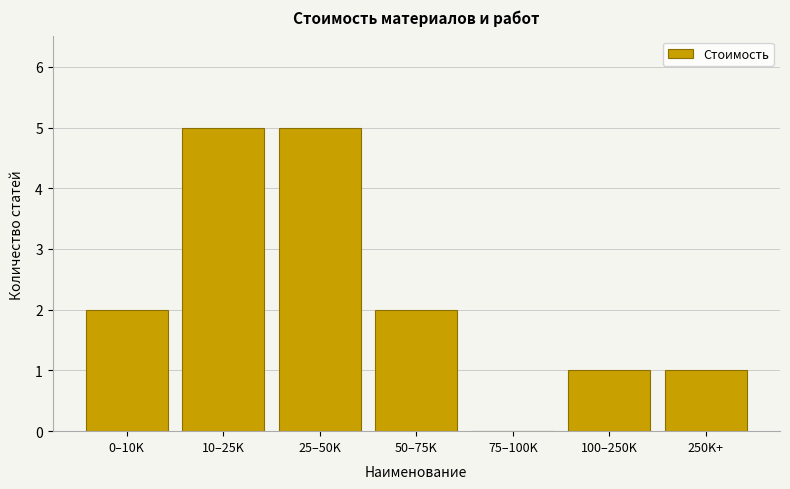

Reading left to right, what are all the values shown in this chart?

0–10K=2	10–25K=5	25–50K=5	50–75K=2	75–100K=0	100–250K=1	250K+=1